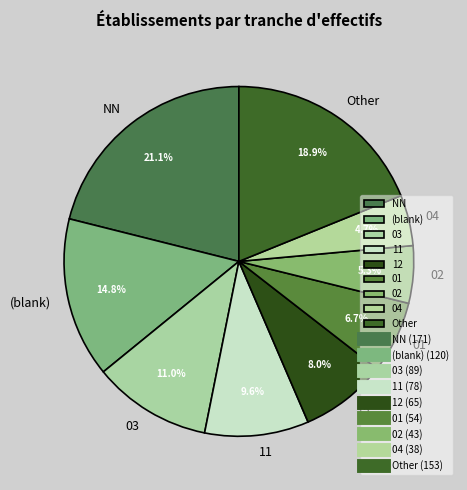

Combined, what portion of the pie is 12 and NN?

29.1%